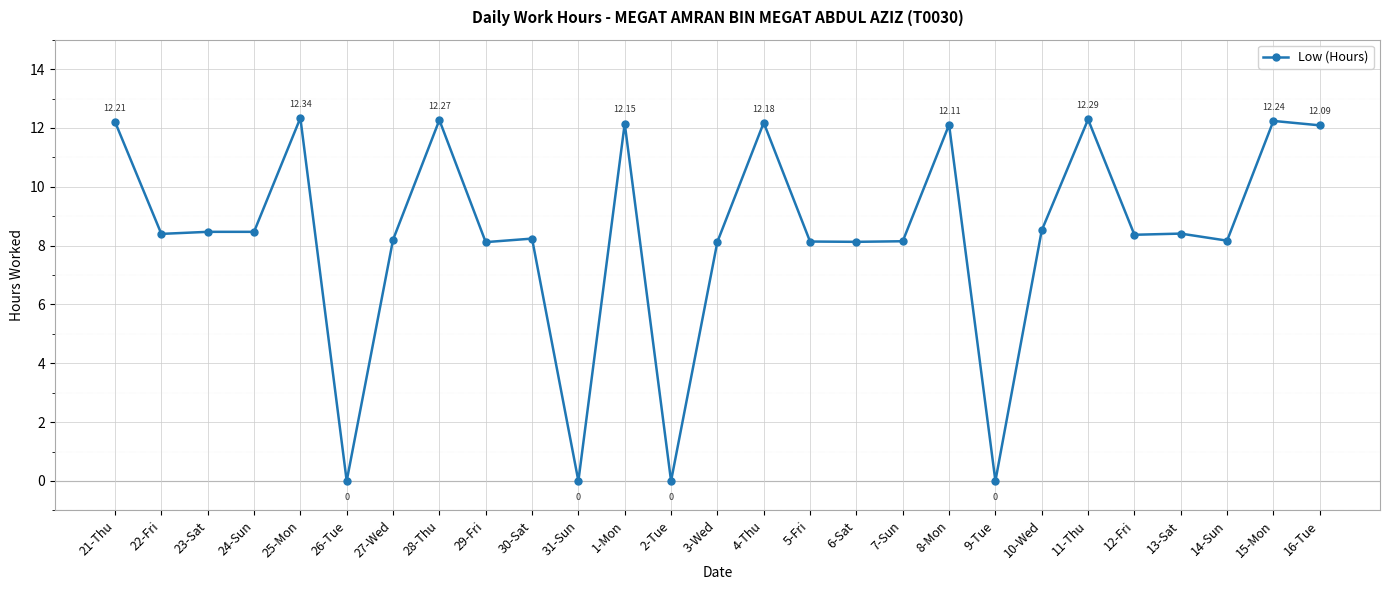

What is the change in value from 24-Sun to 14-Sun?

-0.3